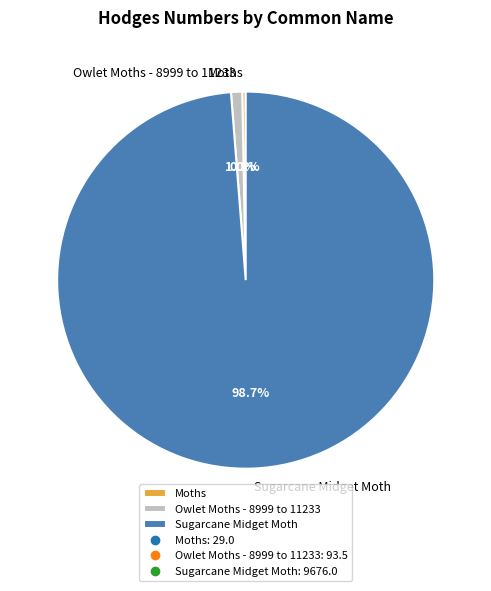

True or false: Owlet Moths - 8999 to 11233 accounts for 16% of the total.

False